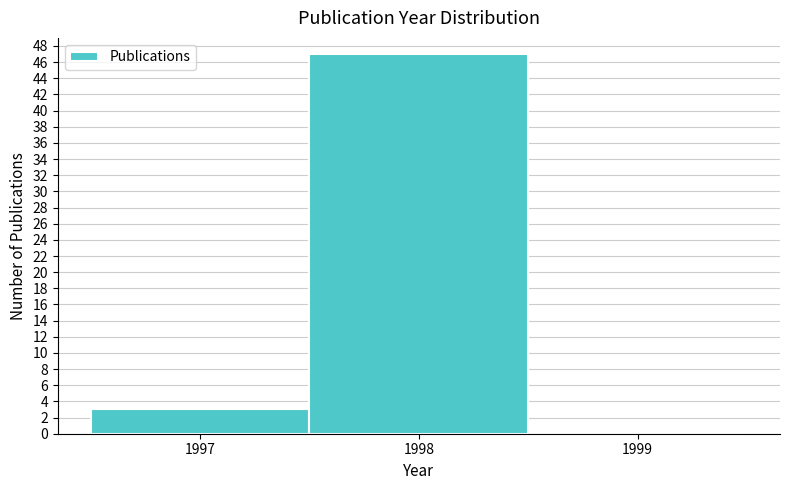

How tall is the bar that spans 1997.5 to 1998.5 on the x-axis? The values are not printed on the chart, so give them approximately, as read against the axis.

47